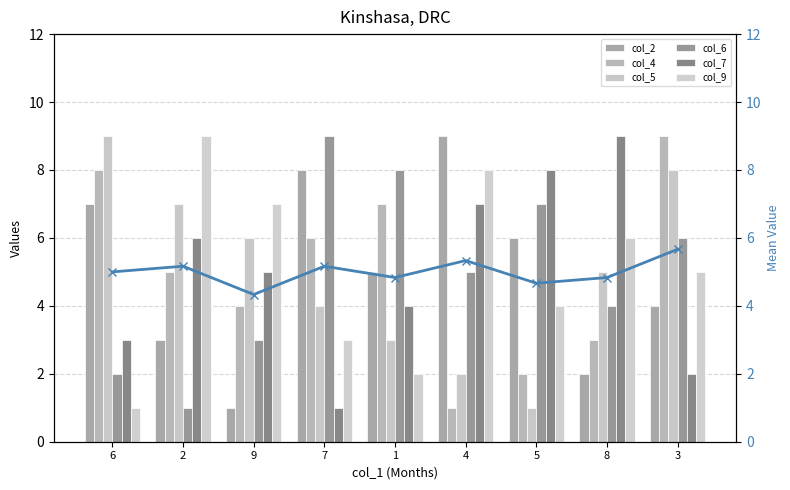

How many distinct data groups are displayed?

6